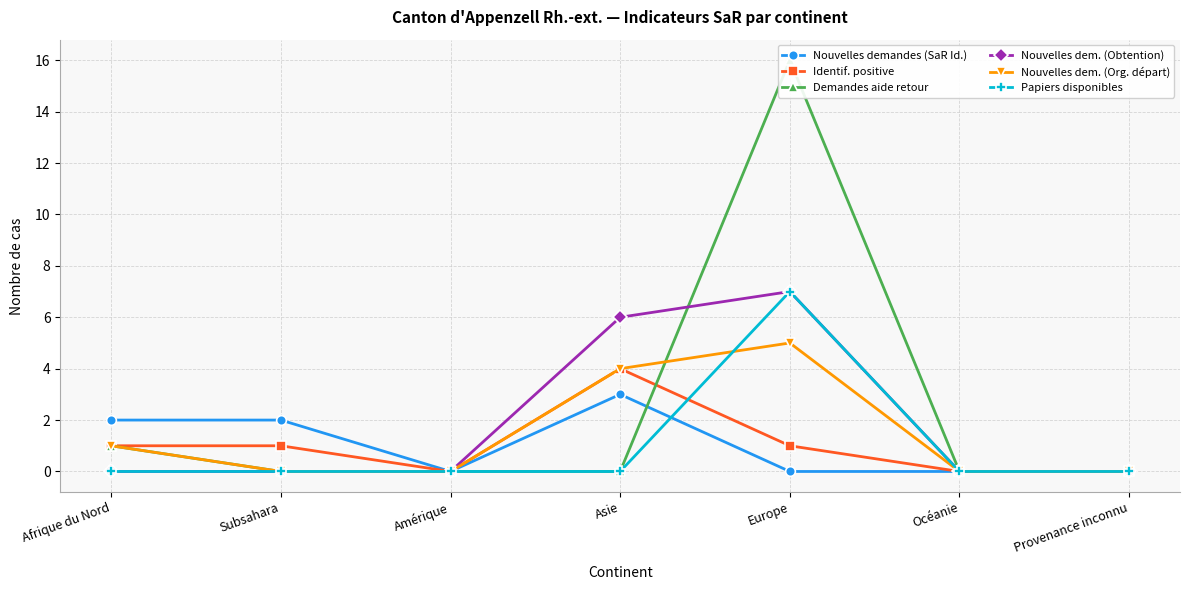

List the series in order of their peak value, lowest first.

Nouvelles demandes (SaR Id.), Identif. positive, Nouvelles dem. (Org. départ), Nouvelles dem. (Obtention), Papiers disponibles, Demandes aide retour